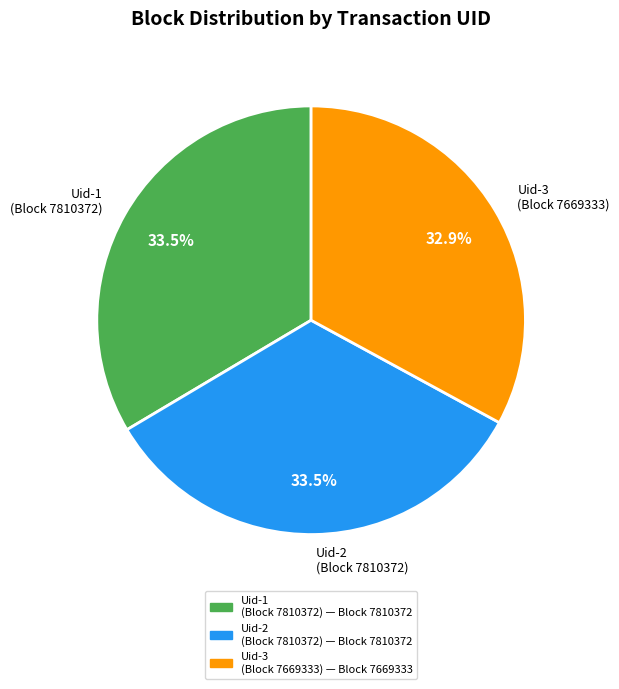

What is the smallest slice in the pie chart?

Uid-3 (Block 7669333)